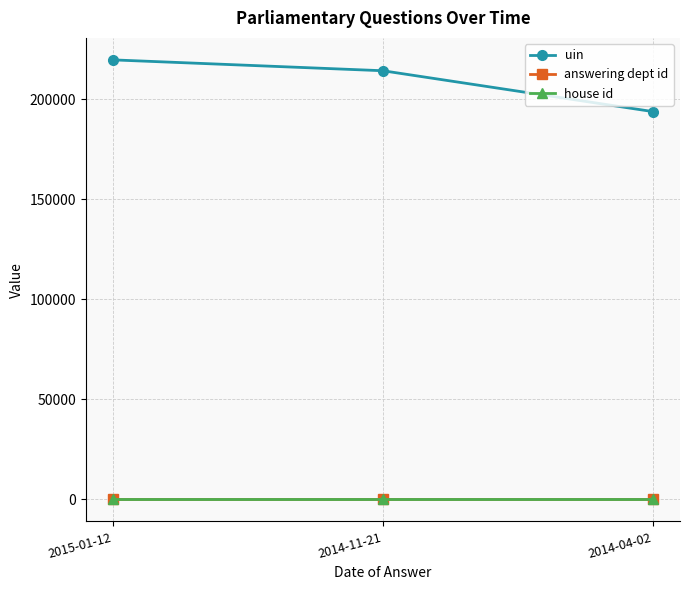

What is the difference between the highest and lowest values at 2014-11-21?

214270